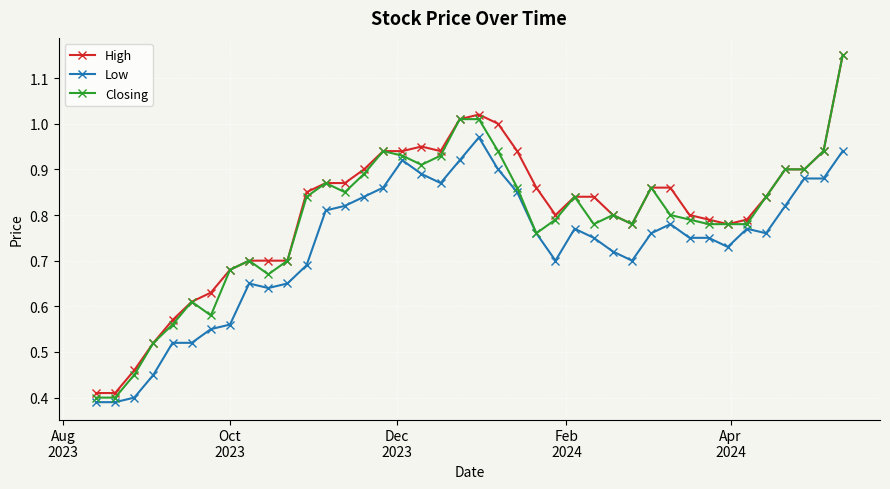

At how many categories does at least one series exceed 0?

40